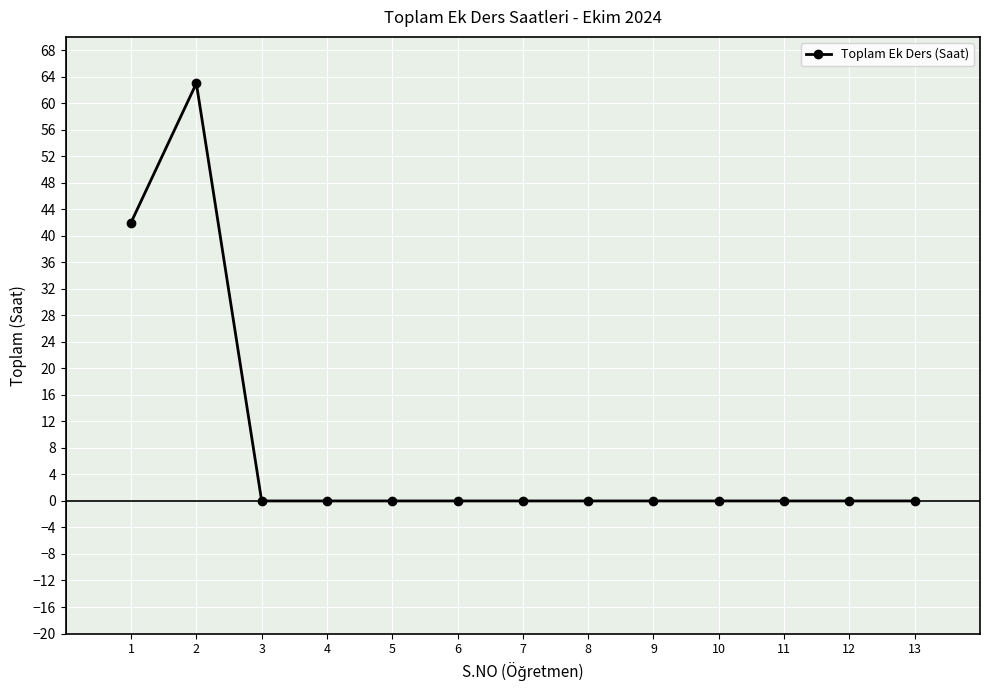

Reading right to left, what are all the values shown in this chart?

0	0	0	0	0	0	0	0	0	0	0	63	42